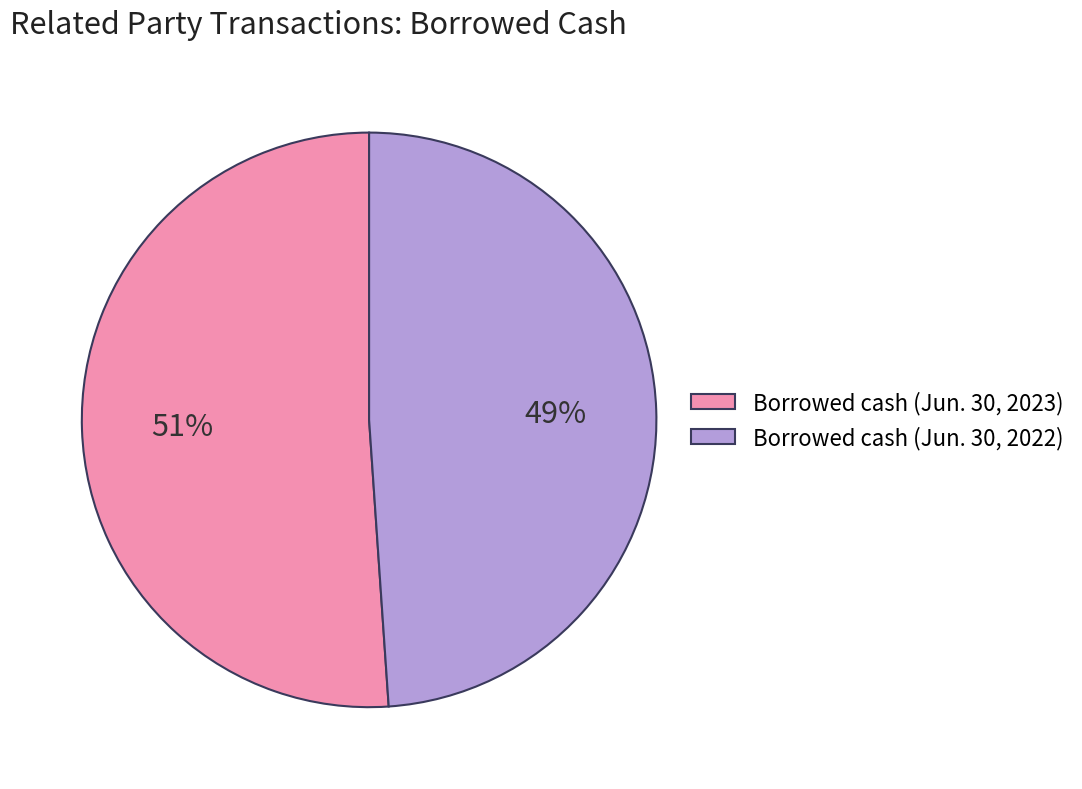

Which slice is the largest?

Borrowed cash (Jun. 30, 2023)